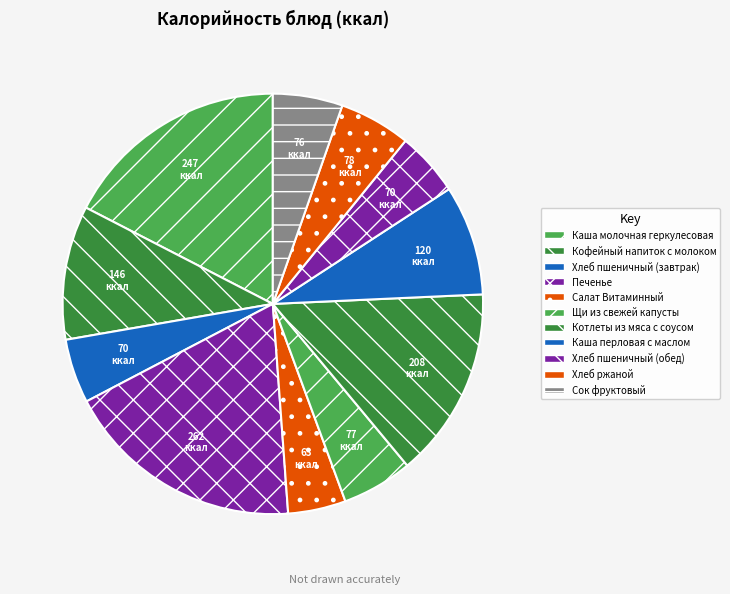

How many segments does this pie chart have?

11